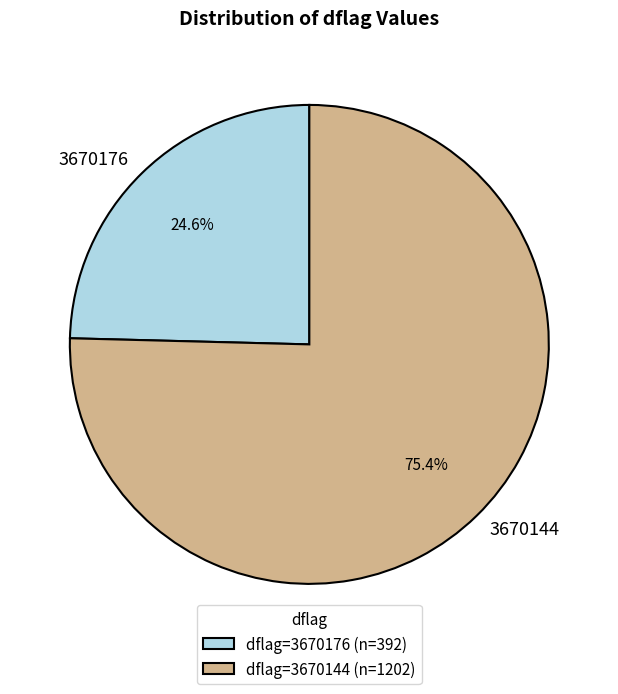

To the nearest percent, what is the average slice percentage?

50%